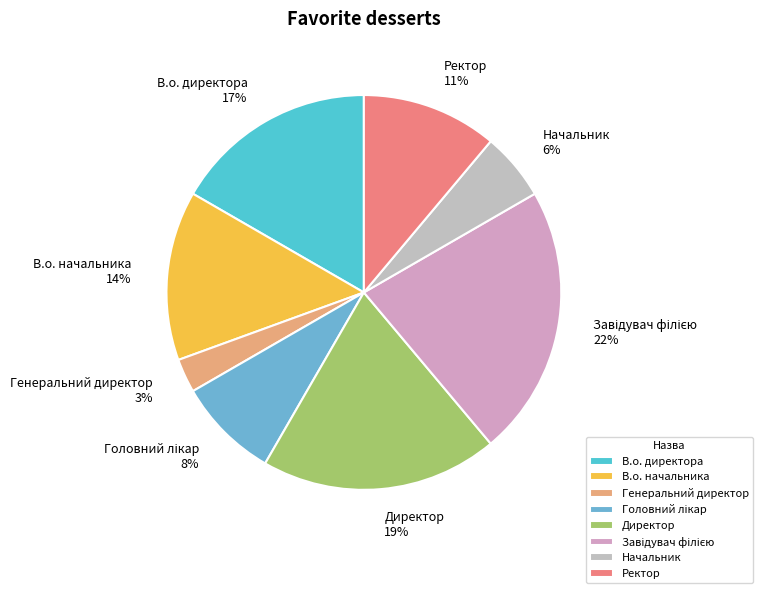

What percentage is the Генеральний директор slice, to the nearest percent?

3%